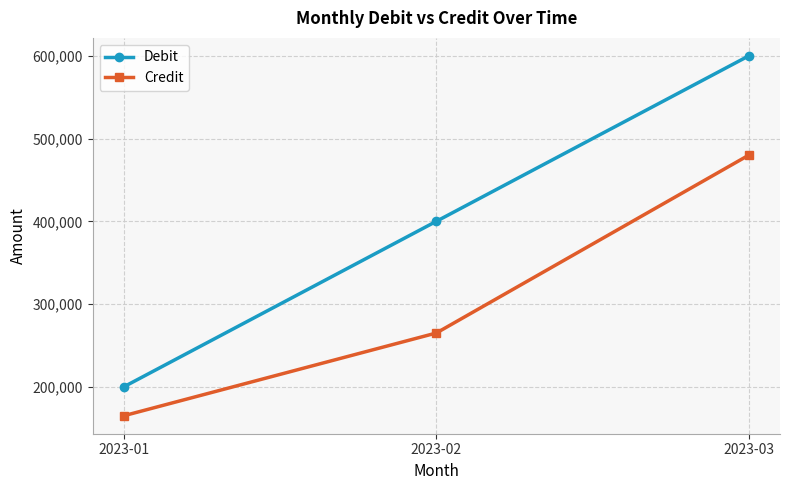

How many lines are shown in the chart?

2